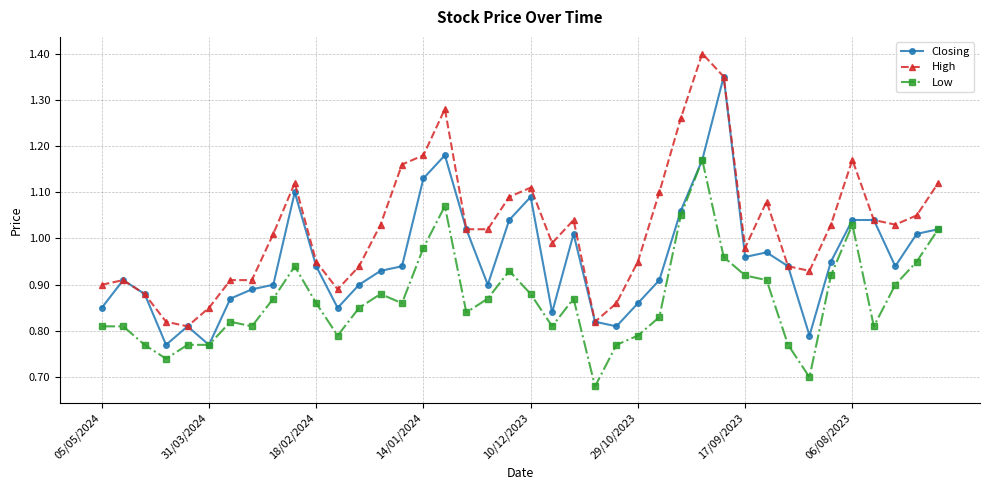

Which series has the largest total across all categories?

High